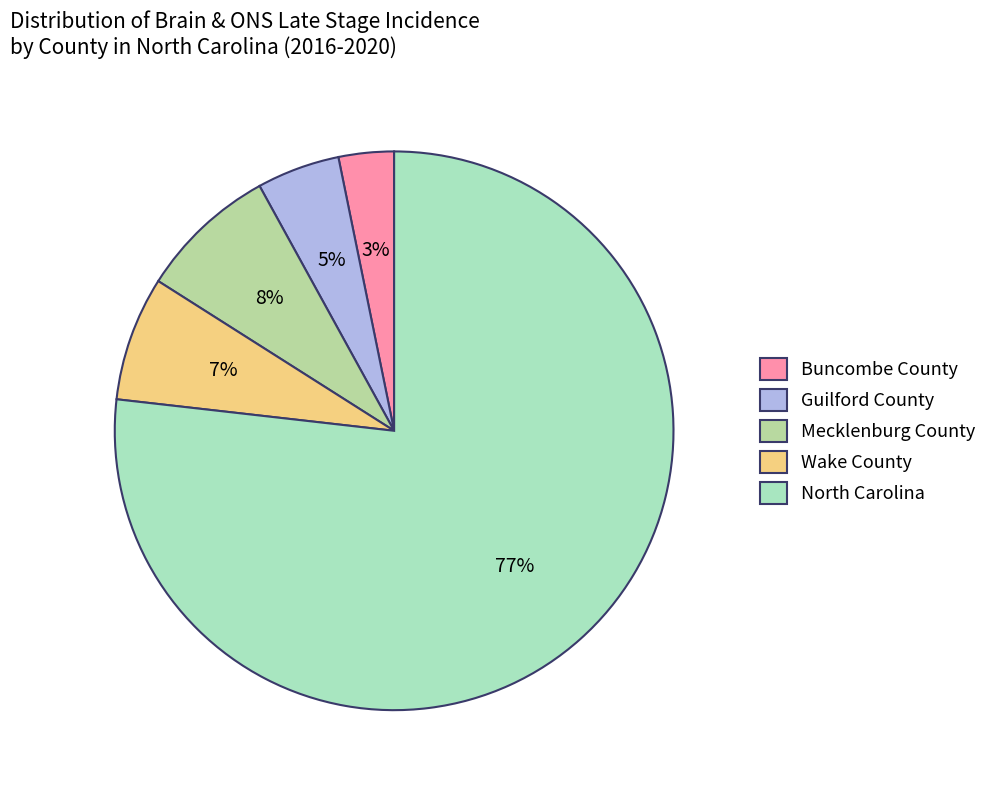

Which category accounts for the majority?

North Carolina